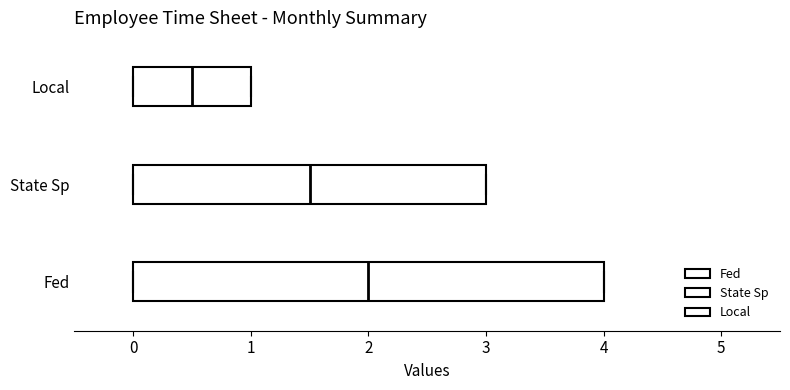

Which box is the widest, from its left edge to its right edge?

Fed